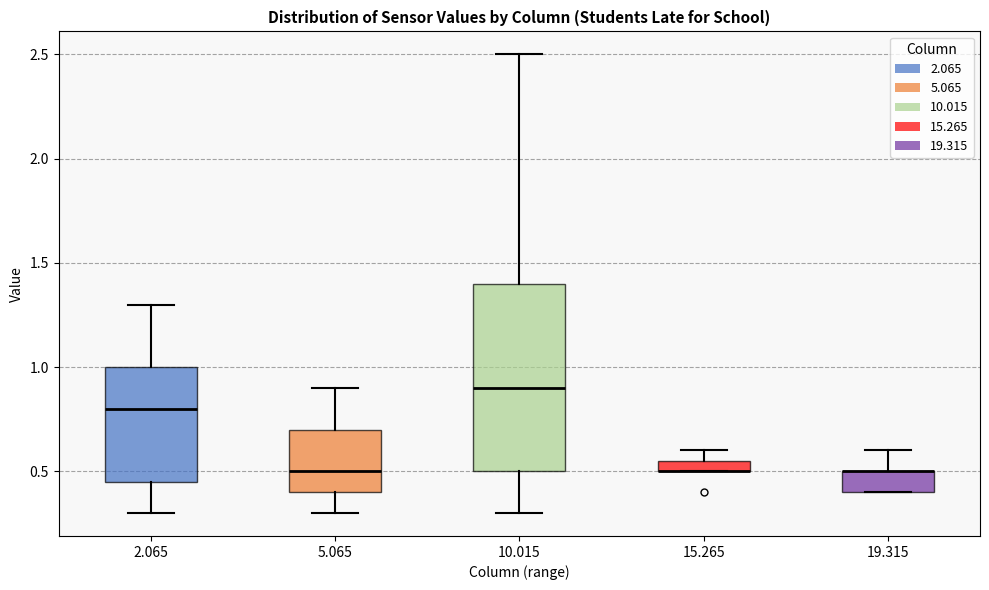

Where does the median line of the box at x = 5.065 sit on the y-axis? The values are not printed on the chart, so give them approximately, as read against the axis.

0.50